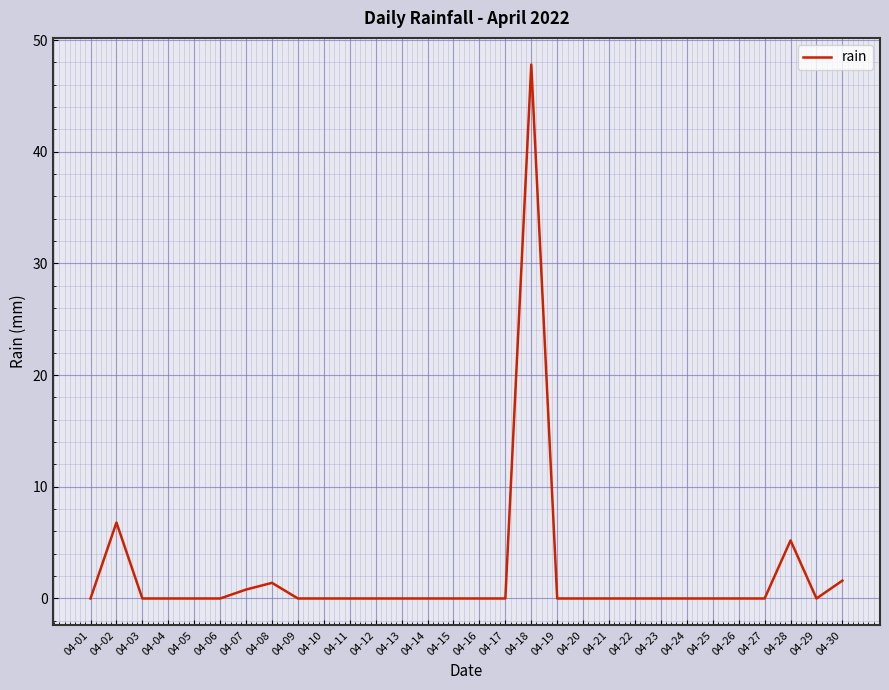

The value at 04-13 is 0.0. True or false?

True